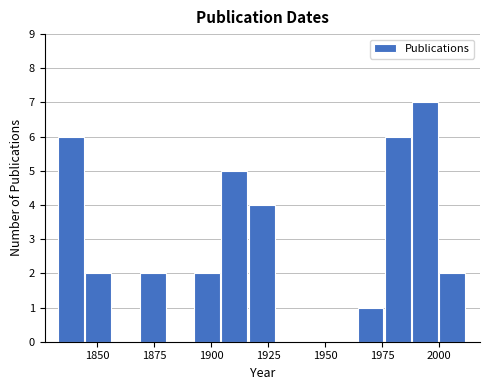

Read against the x-axis, roughly where is the centre of the tallest bar?

1995